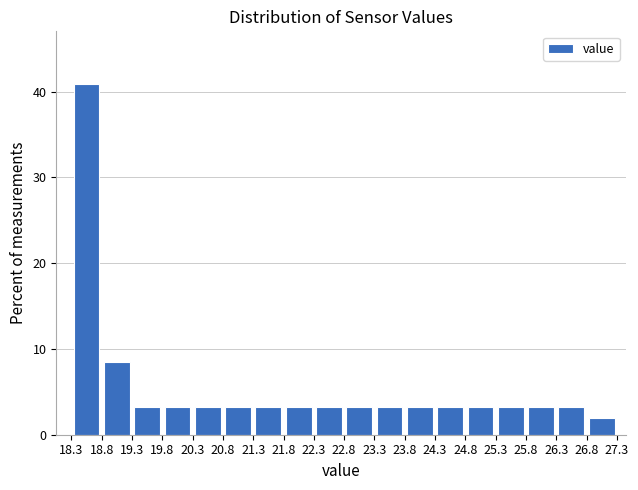

How tall is the bar that spans 18.3 to 18.8 on the x-axis? The values are not printed on the chart, so give them approximately, as read against the axis.

41